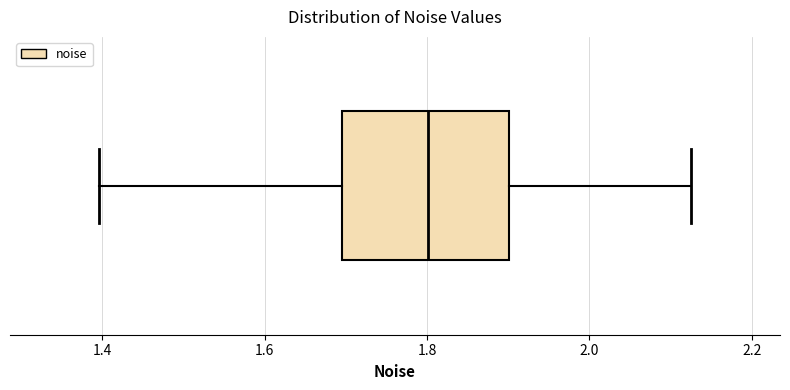

Transcribe this box plot: give where the median line is, the range the box spans, and where the two whiskers end, as read against the x-axis. The values are not printed on the chart, so give them approximately, as read against the axis.

median 1.80, box 1.70 to 1.90, whiskers 1.40 to 2.12